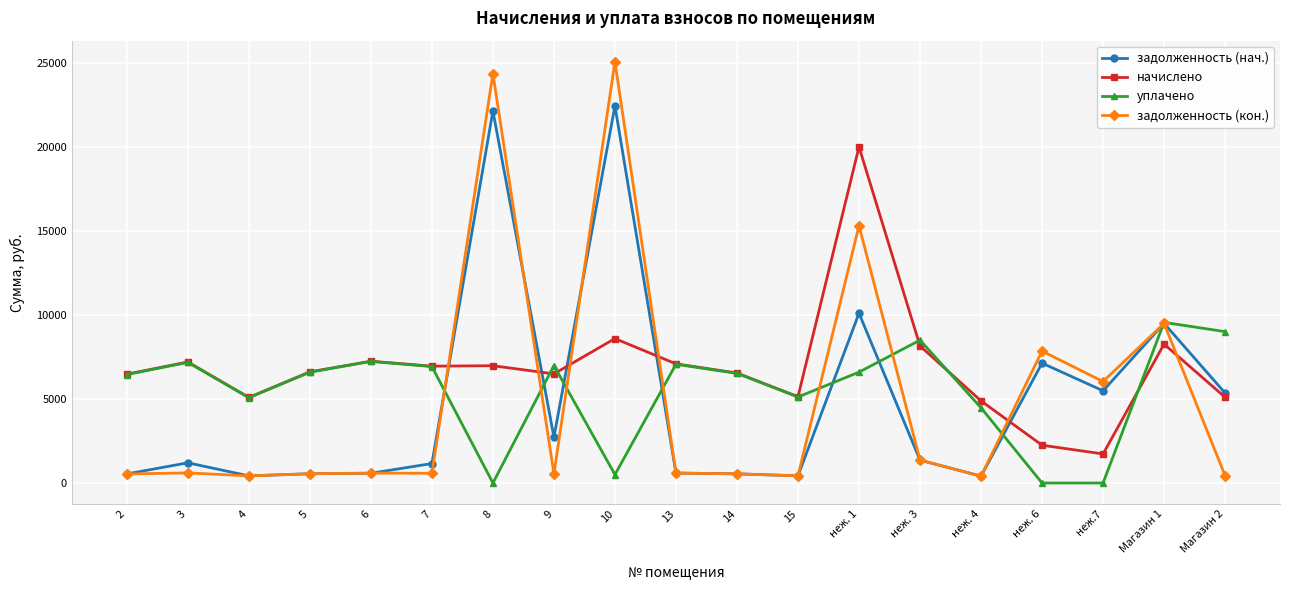

What is the value of the начислено point at the 3rd from the left?

5089.0